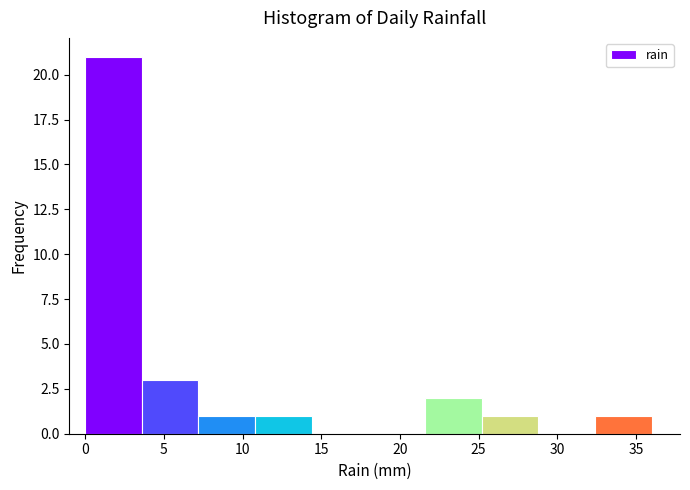

What is the height of the bar covering 32.4 to 36.0 on the x-axis? Neither the bar edges nor the heights are printed on the chart, so give them approximately, as read against the axes.

1